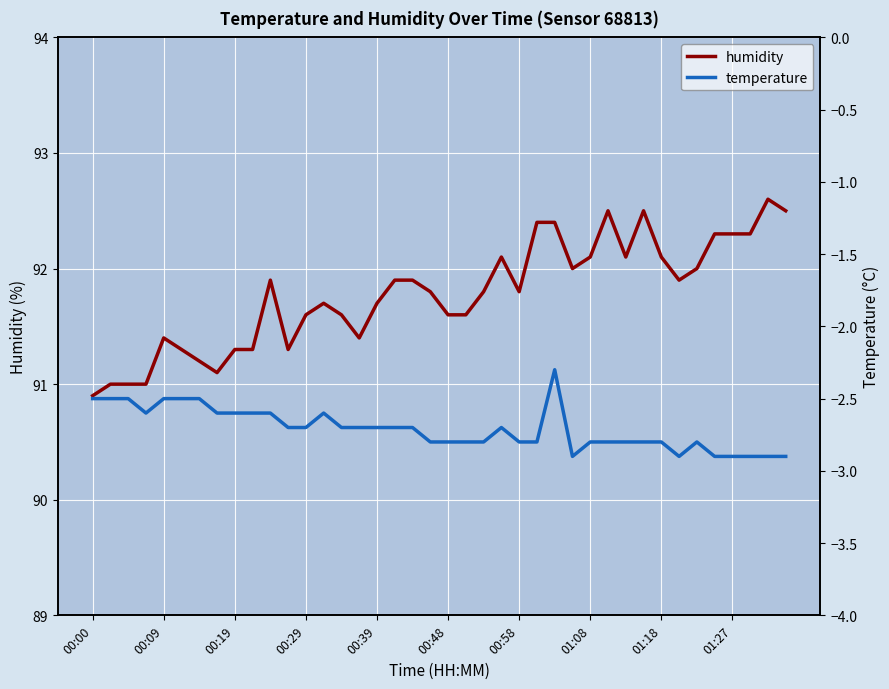

Which series has the widest spread of values?

humidity